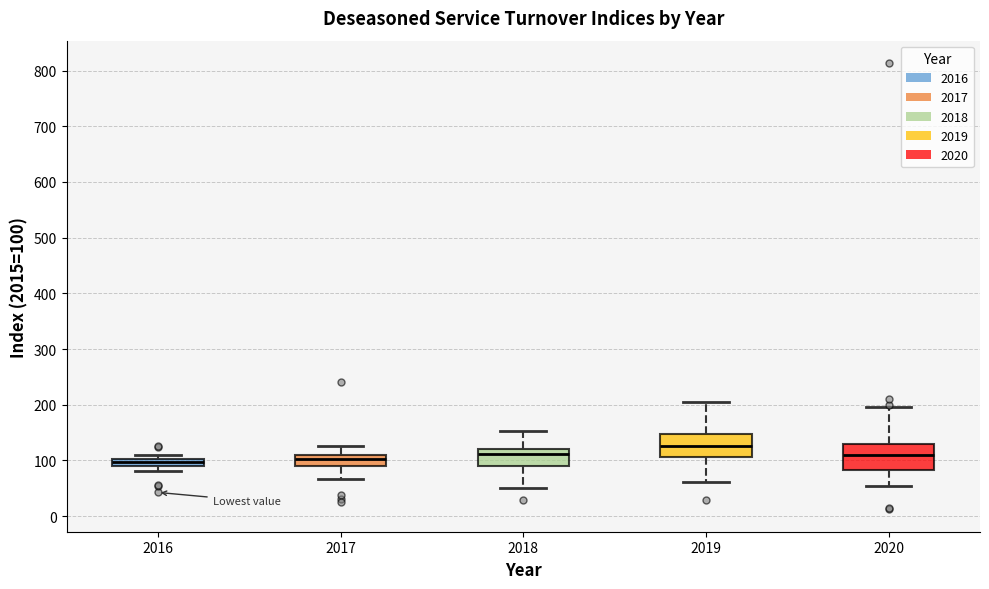

Where does the lower whisker of the box at x = 2018 end on the y-axis? The values are not printed on the chart, so give them approximately, as read against the axis.

50